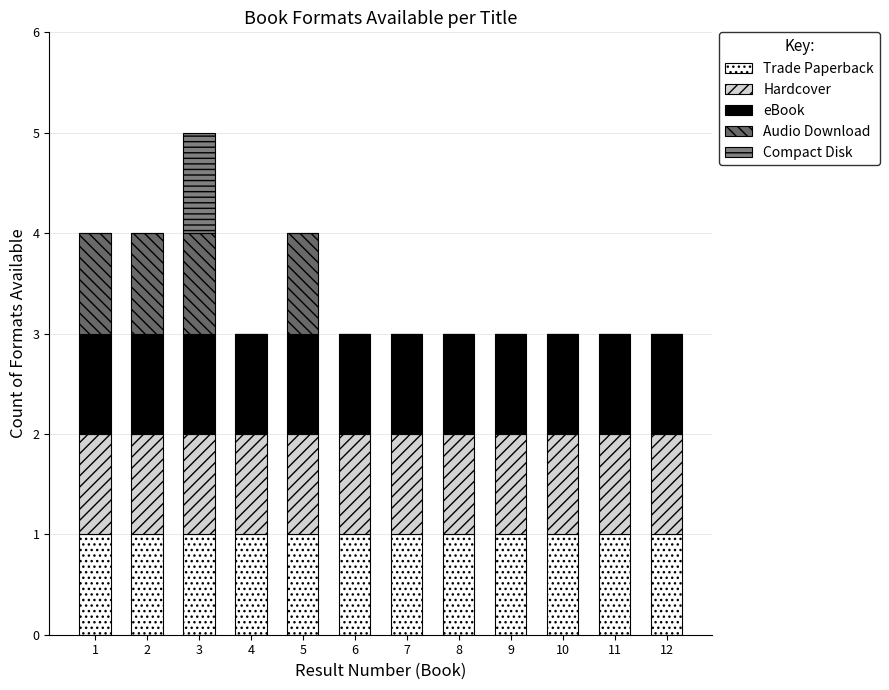

Are the bars grouped side by side (vs. stacked)?

No